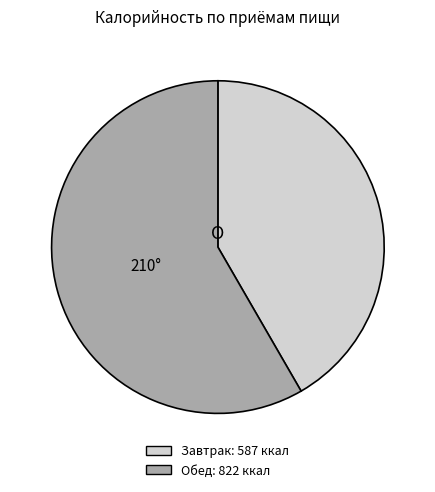

Is it true that Обед is 58% of the pie?

True